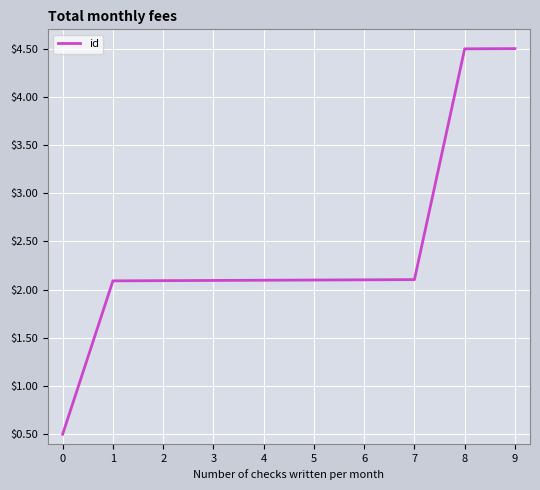

What is the smallest value displayed?

0.5